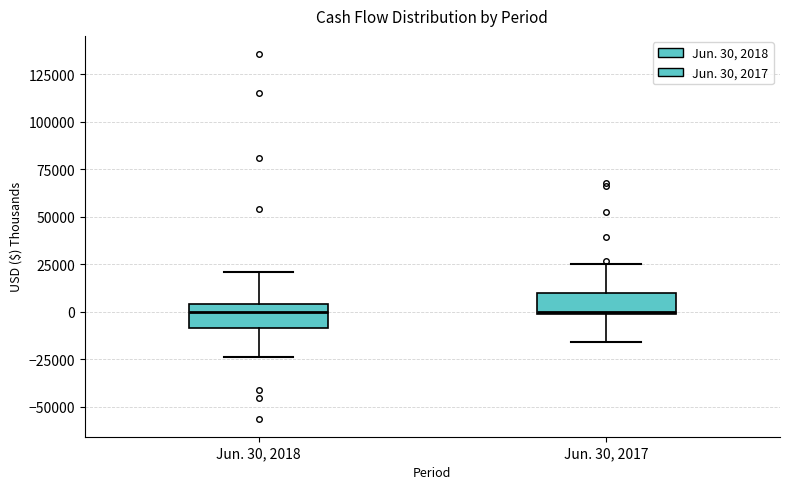

Where is the upper edge of the box for Jun. 30, 2017 on the y-axis? The values are not printed on the chart, so give them approximately, as read against the axis.

10000